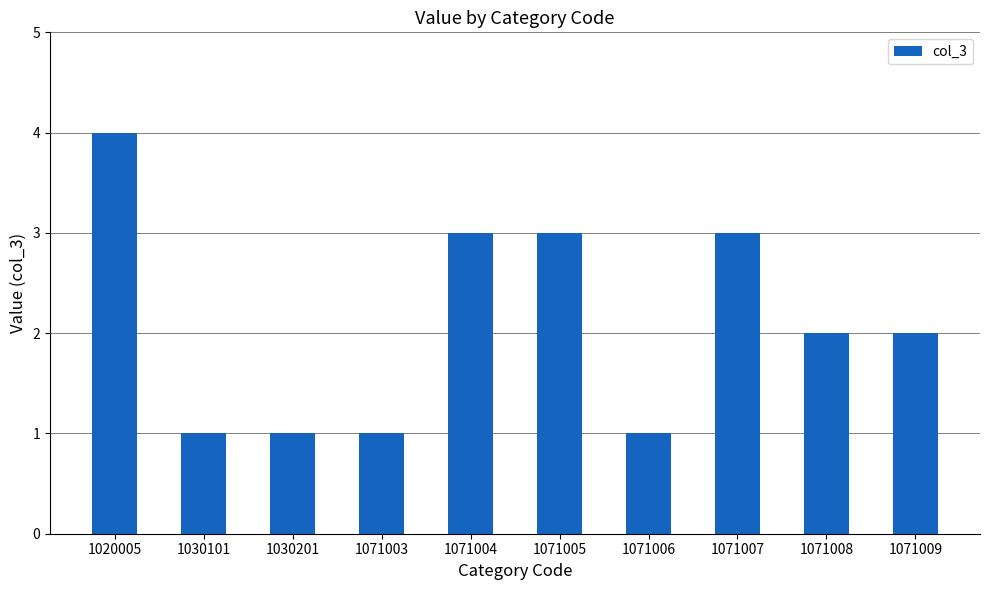

Reading left to right, list all the values displayed in this chart.

4	1	1	1	3	3	1	3	2	2